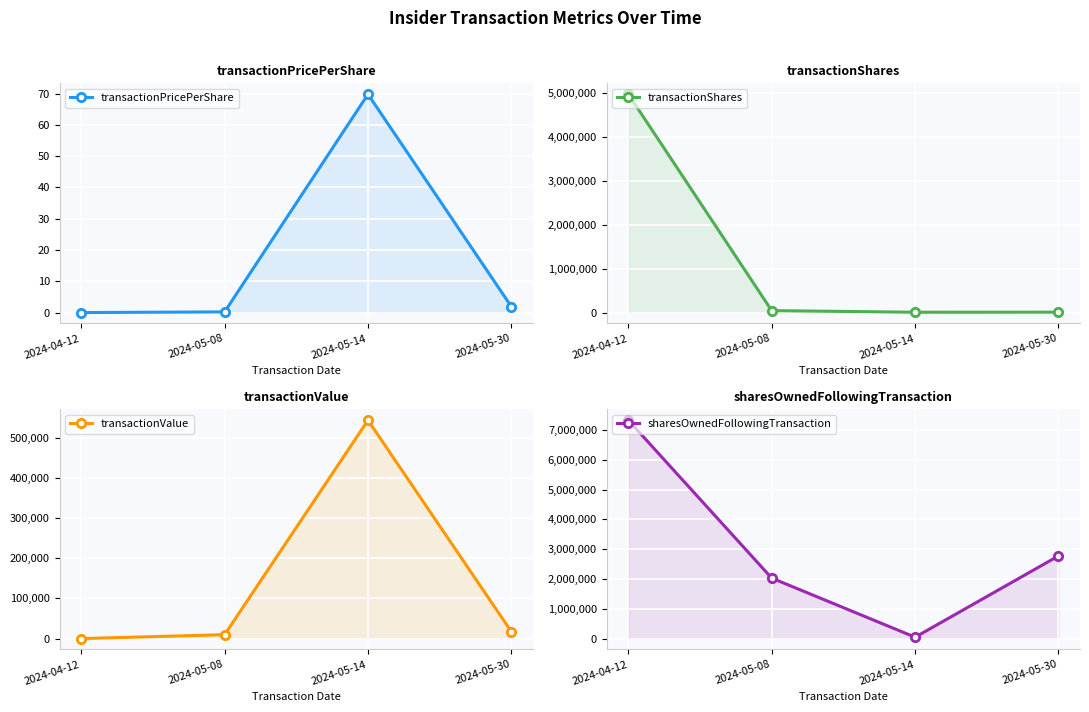

What is the difference between the maximum and minimum values in the transactionValue series?

544055.0